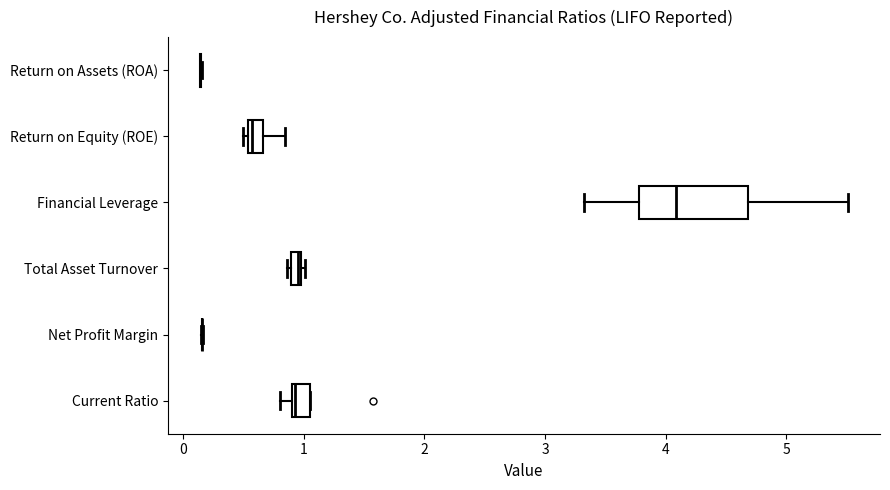

Comparing the boxes themselves (not the whiskers), which one is the widest?

Financial Leverage